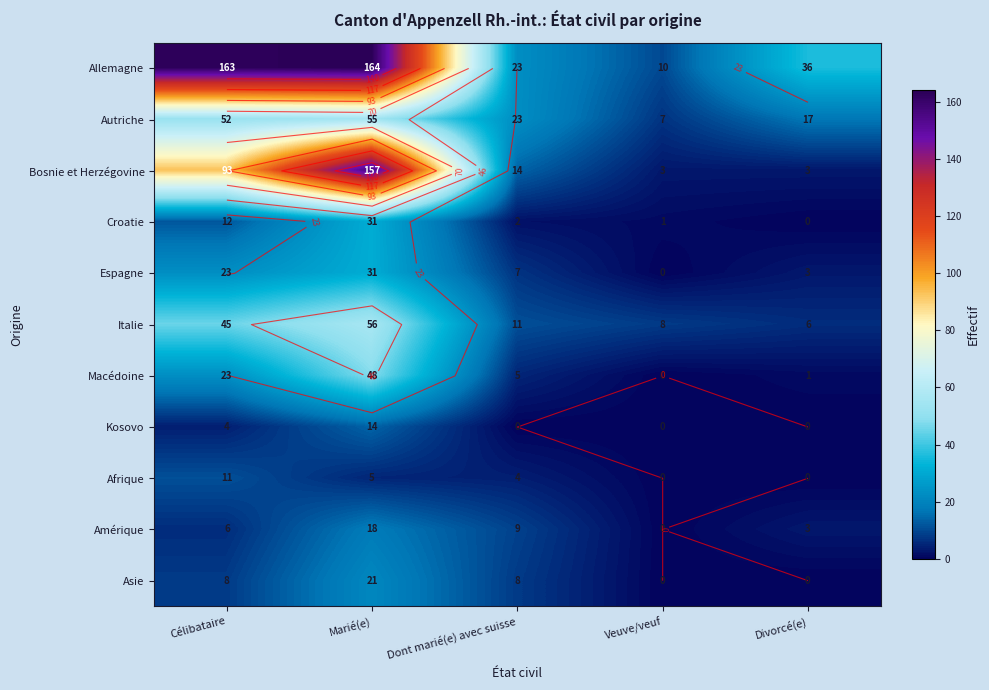

Which has a higher value, Marié(e) or Célibataire?

Marié(e)